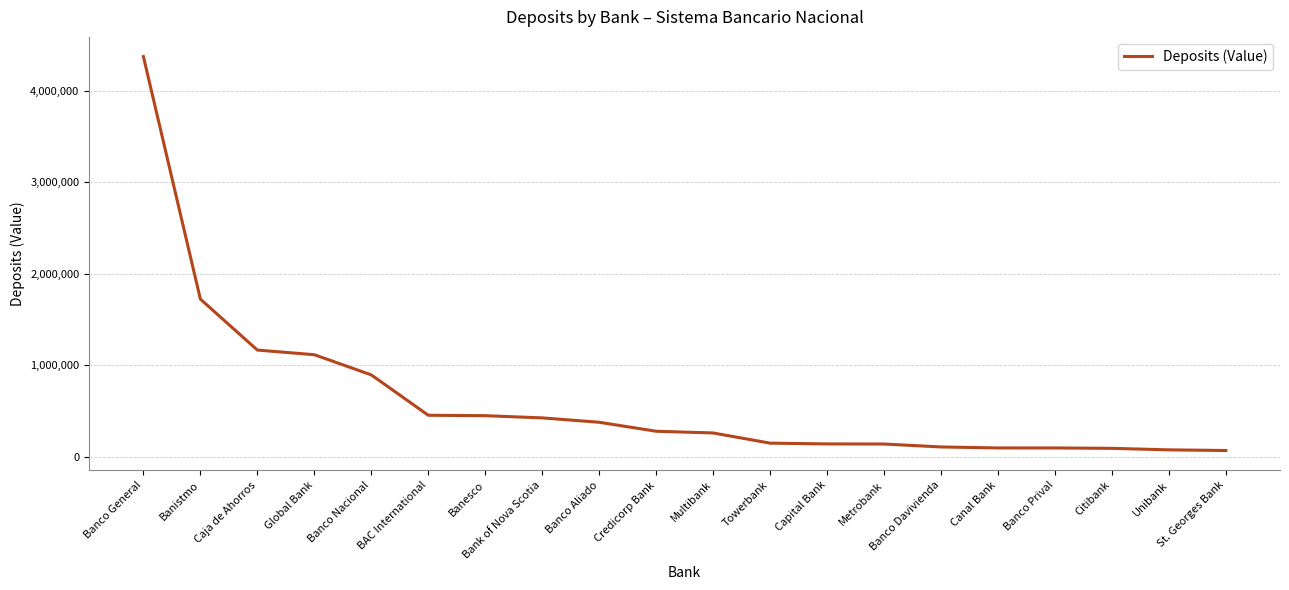

How many values exceed 278939?

10